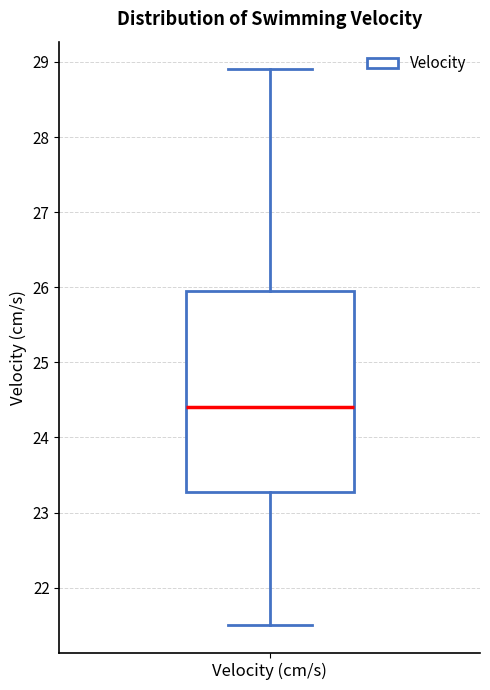

Read this box plot against the y-axis: the position of the median line, the range covered by the box, and the ends of both whiskers. The values are not printed on the chart, so give them approximately, as read against the axis.

median 24.4, box 23.3 to 26.0, whiskers 21.5 to 28.9